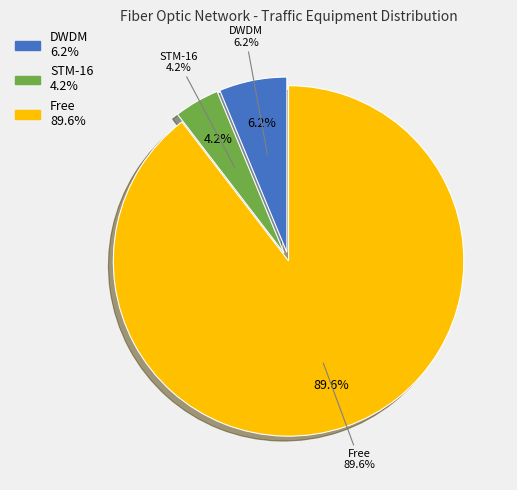

To the nearest percent, what is the combined percentage of STM-16 and DWDM?

10%